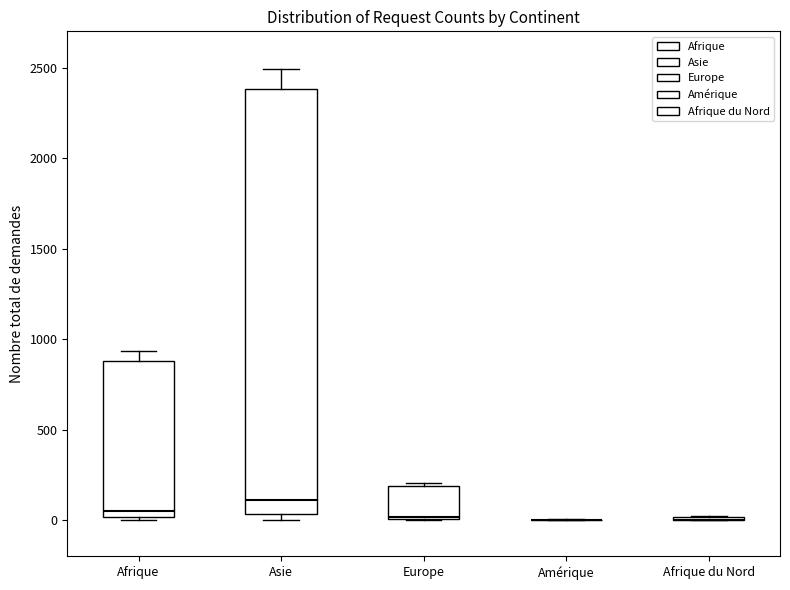

Reading left to right, read every box against the y-axis: the position of its median line, the range the box covers, and the ends of its whiskers. The values are not printed on the chart, so give them approximately, as read against the axis.

Afrique: median 50, box 0 to 900, whiskers 0 (just below the box's lower edge) to 950
Asie: median 100, box 50 to 2400, whiskers 0 to 2500
Europe: median 0, box 0 to 200, whiskers 0 to 200 (just above the box's upper edge)
Amérique: box collapsed to a line at 0, whiskers 0 to 0
Afrique du Nord: box collapsed to a line at 0, whiskers 0 to 0